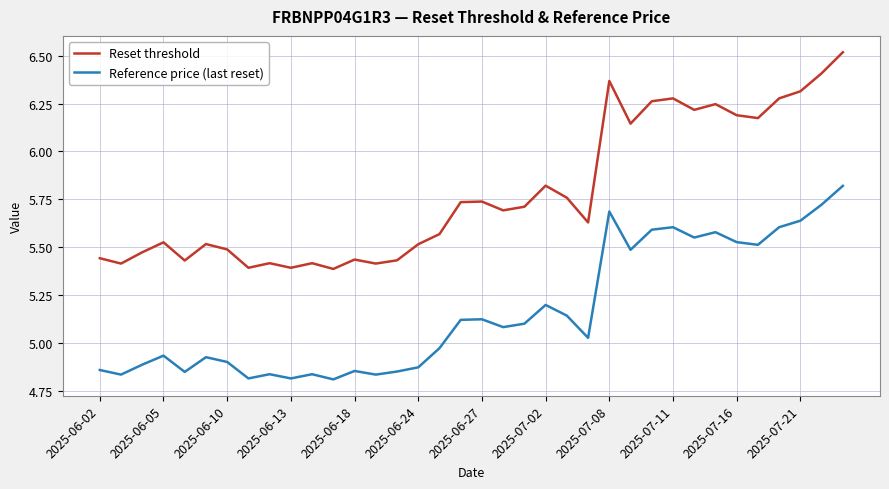

What is the difference between the maximum and minimum values in the Reset threshold series?

1.1